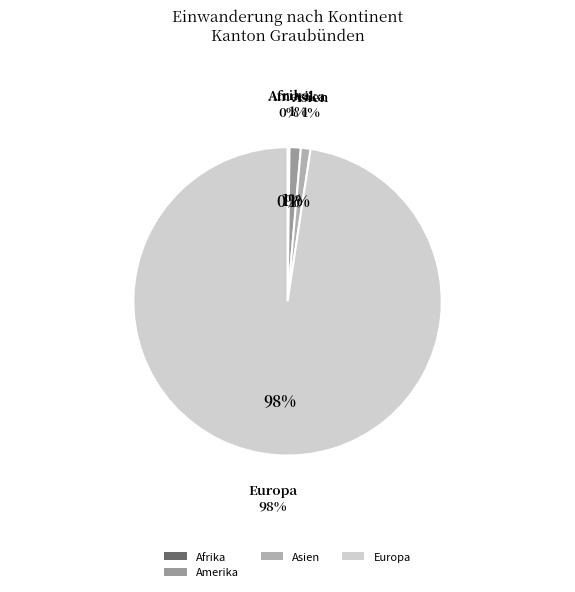

Count the number of slices in the pie.

6